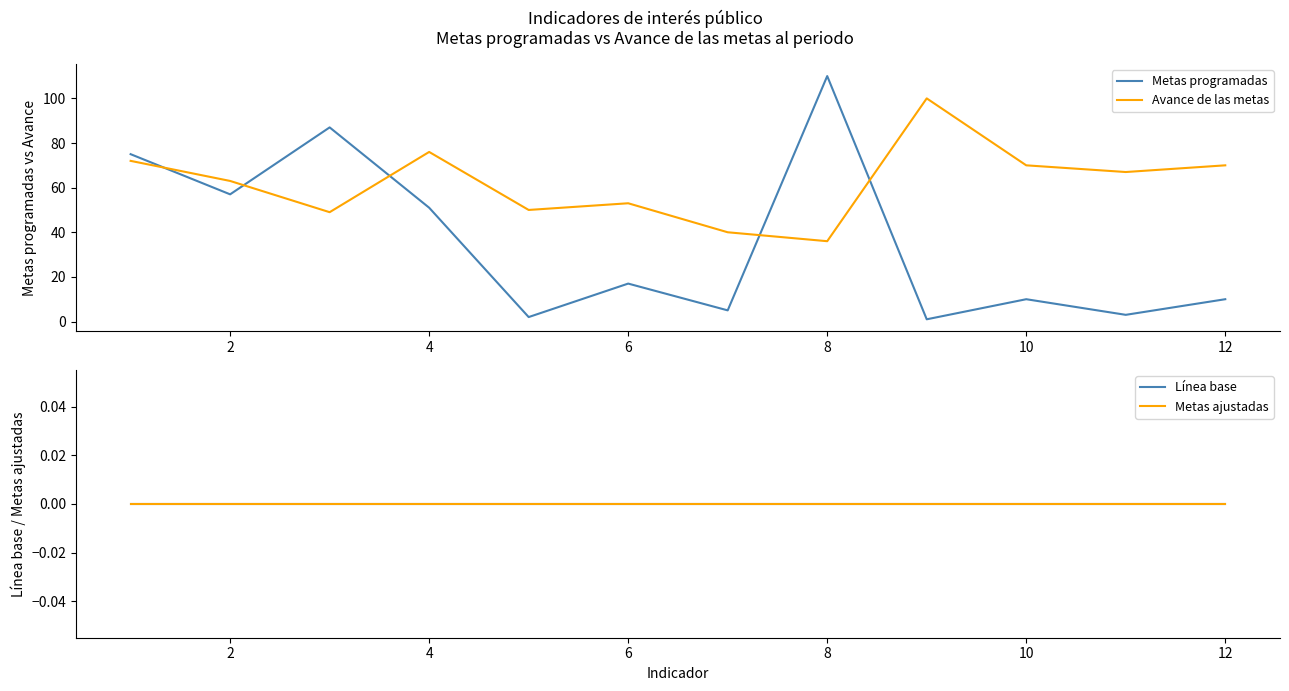

How many intersections are there between Metas programadas and Avance de las metas?

5